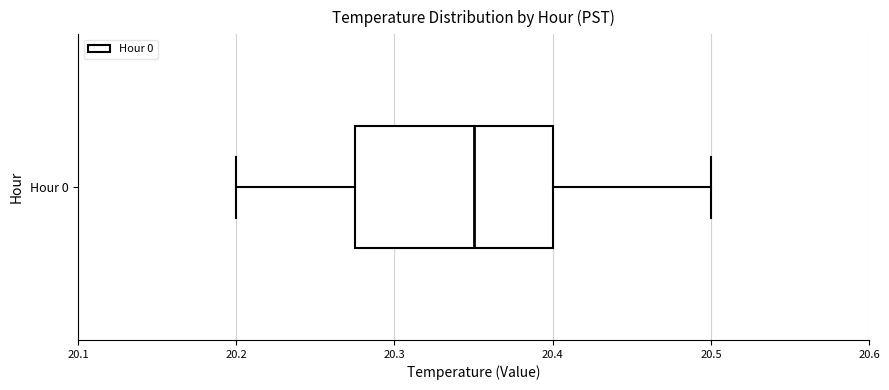

Read this box plot against the x-axis: the position of the median line, the range covered by the box, and the ends of both whiskers. The values are not printed on the chart, so give them approximately, as read against the axis.

median 20.35, box 20.28 to 20.40, whiskers 20.20 to 20.50